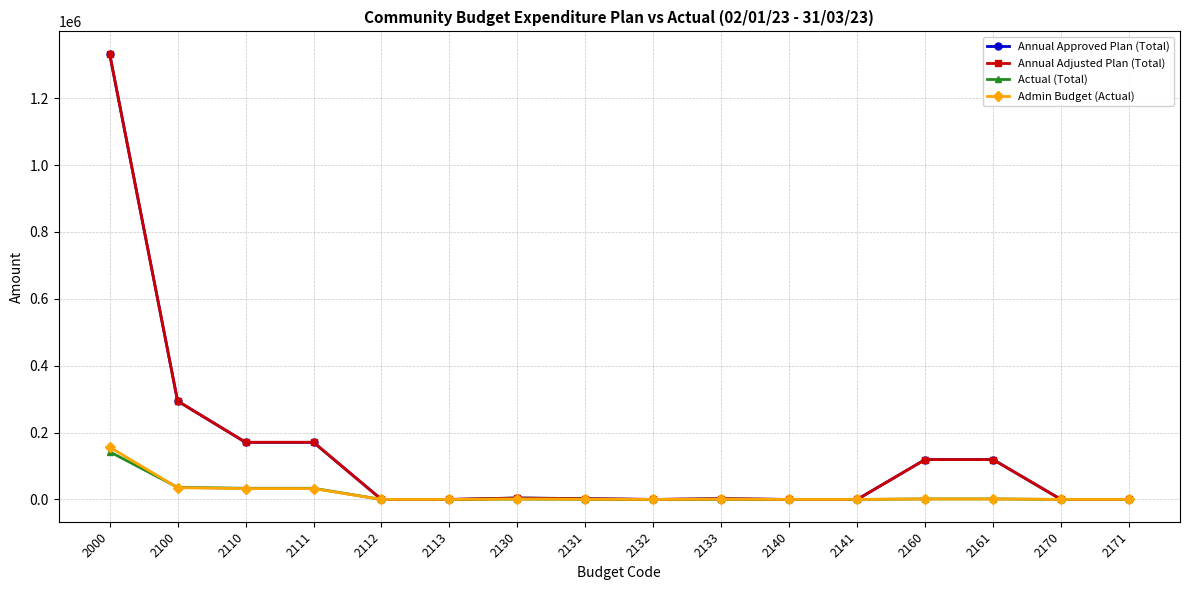

Count the number of categories in the chart.

16